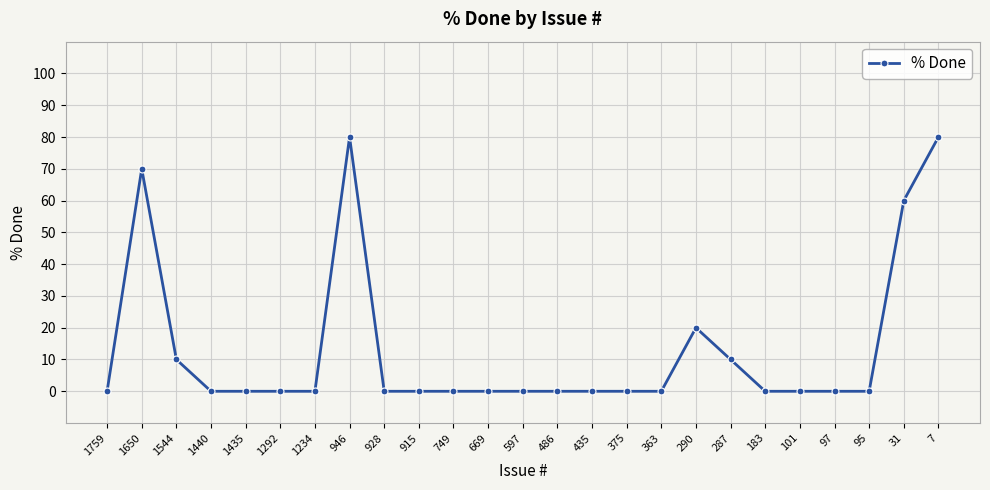

Where is the first local maximum?

1650